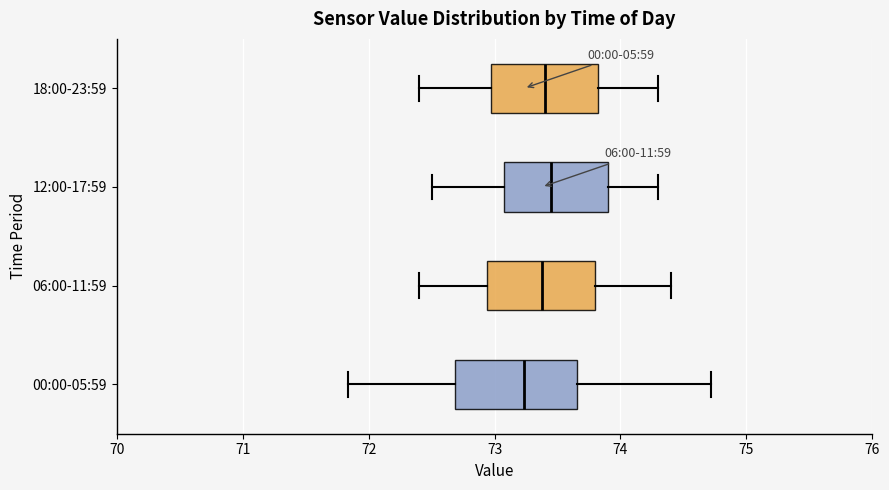

Reading bottom to top, read every box against the x-axis: the position of its median line, the range the box covers, and the ends of its whiskers. The values are not printed on the chart, so give them approximately, as read against the axis.

00:00-05:59: median 73.2, box 72.7 to 73.7, whiskers 71.8 to 74.7
06:00-11:59: median 73.4, box 72.9 to 73.8, whiskers 72.4 to 74.4
12:00-17:59: median 73.5, box 73.1 to 73.9, whiskers 72.5 to 74.3
18:00-23:59: median 73.4, box 73.0 to 73.8, whiskers 72.4 to 74.3